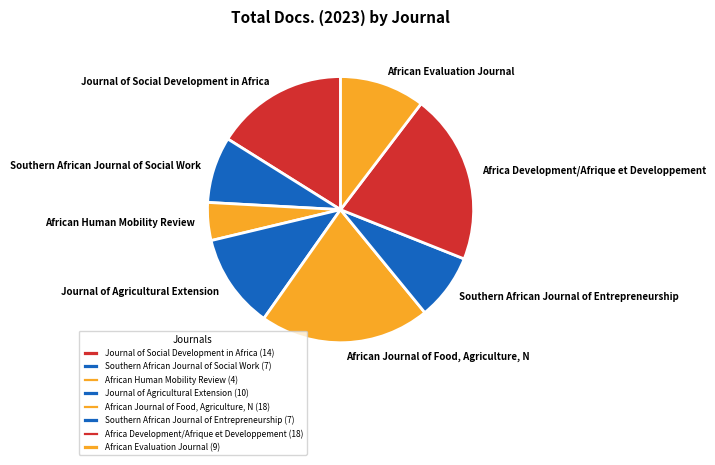

How many segments does this pie chart have?

8